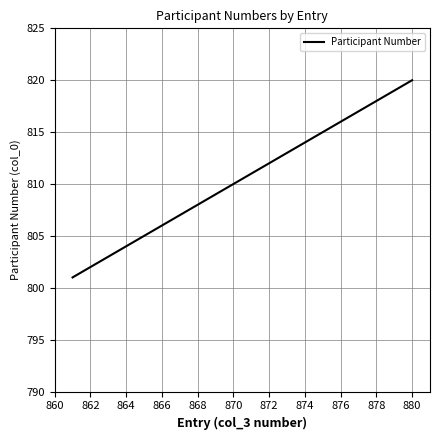

What is the minimum value shown in the chart?

801